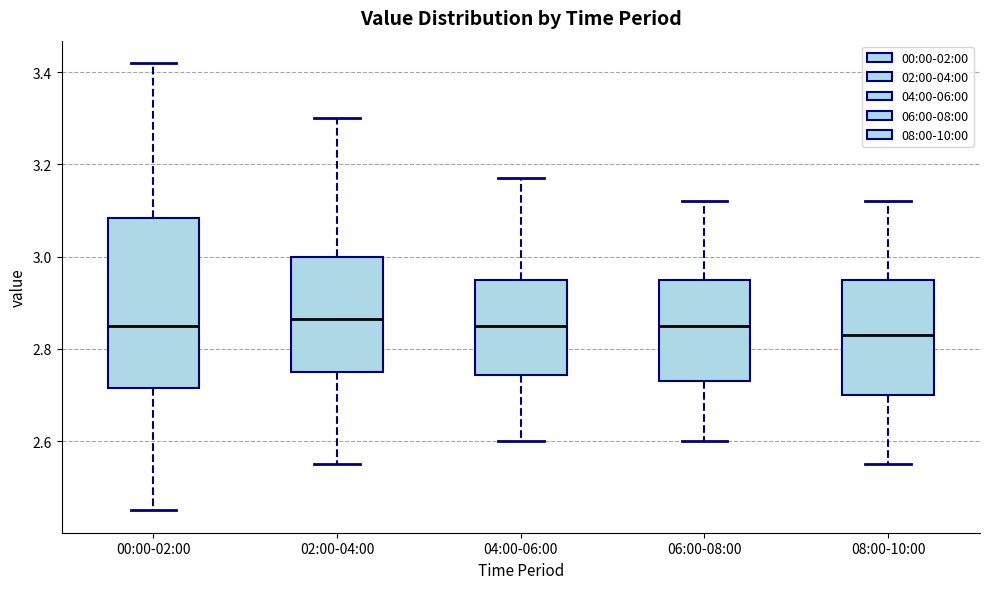

Where does the upper whisker of the box for 00:00-02:00 end on the y-axis? The values are not printed on the chart, so give them approximately, as read against the axis.

3.42